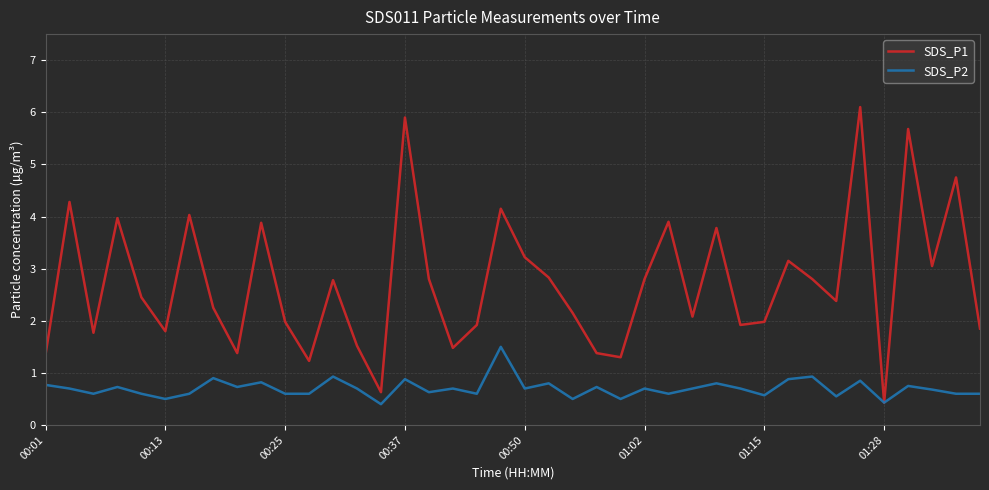

Which series has the largest total across all categories?

SDS_P1